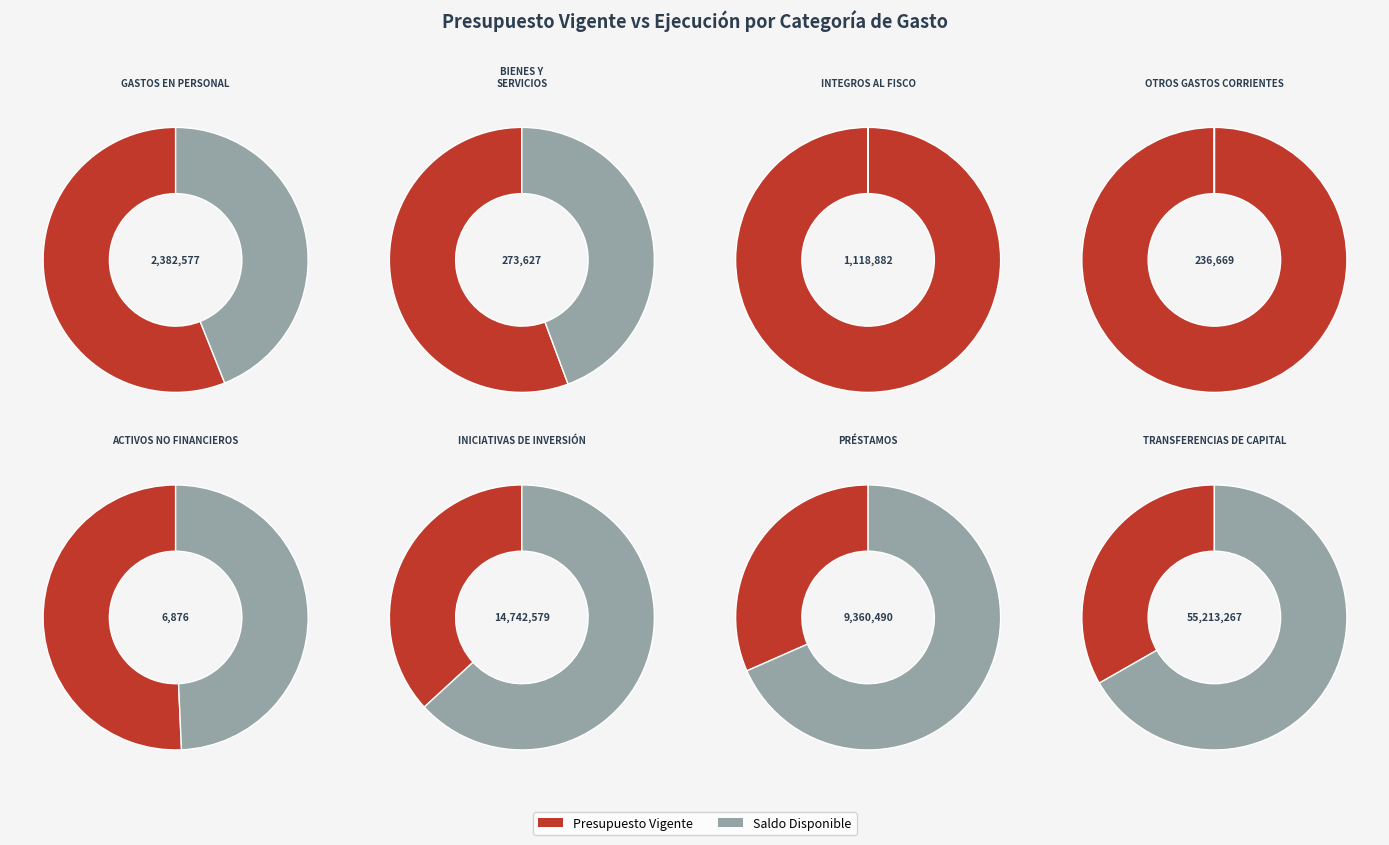

What portion of the pie excludes INTEGROS AL FISCO?

100.0%